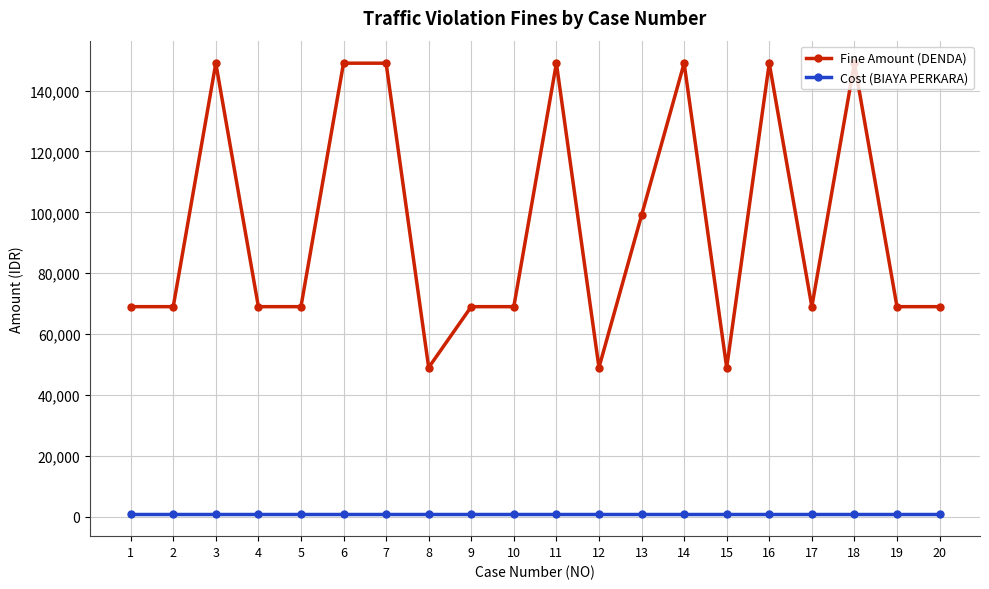

Which series has the largest total across all categories?

Fine Amount (DENDA)